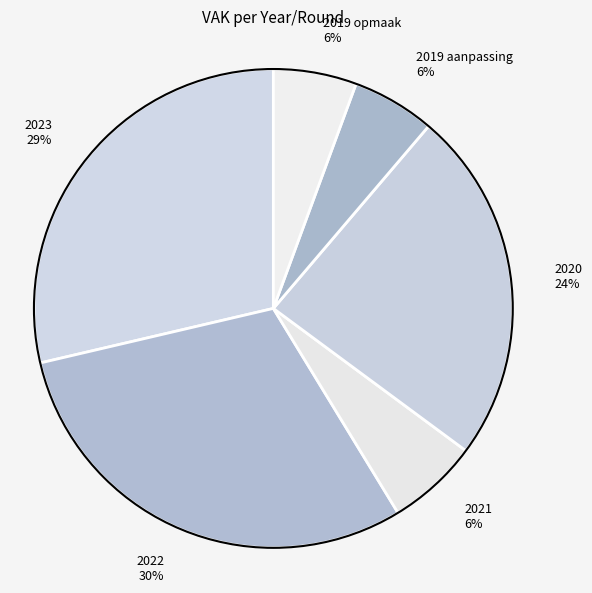

To the nearest percent, what is the difference between the largest and smallest slice percentages?

24%